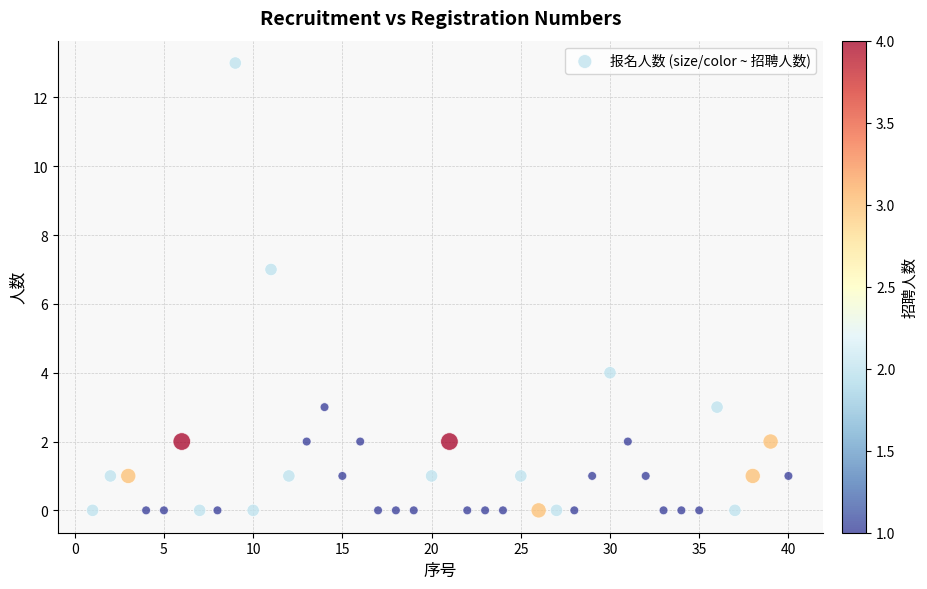

What is the range of X values (max minus min)?

39